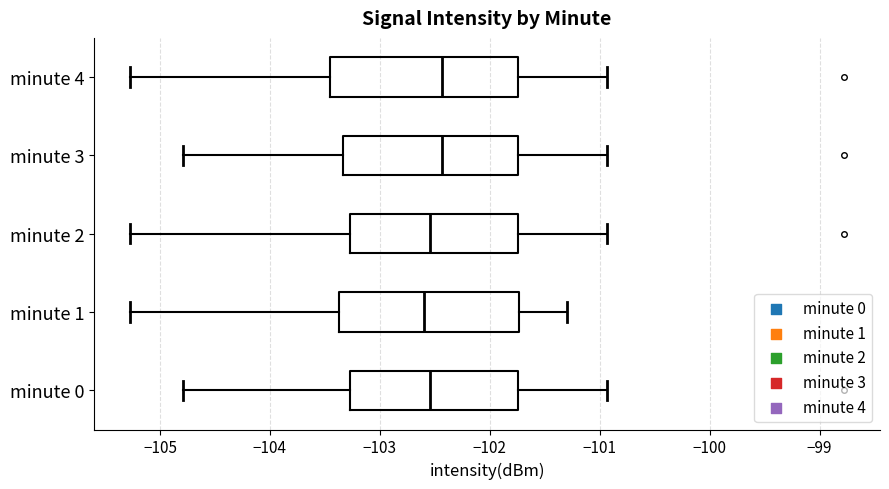

Reading bottom to top, transcribe this box plot: for each box, give where its median line is, the range the box spans, and where its two whiskers end, as read against the x-axis. The values are not printed on the chart, so give them approximately, as read against the axis.

minute 0: median -102.5, box -103.3 to -101.7, whiskers -104.8 to -100.9
minute 1: median -102.6, box -103.4 to -101.7, whiskers -105.3 to -101.3
minute 2: median -102.5, box -103.3 to -101.7, whiskers -105.3 to -100.9
minute 3: median -102.4, box -103.3 to -101.7, whiskers -104.8 to -100.9
minute 4: median -102.4, box -103.4 to -101.7, whiskers -105.3 to -100.9